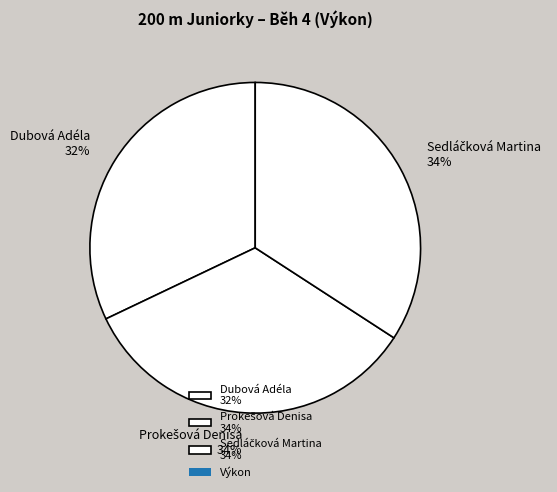

What percentage is the Dubová Adéla 32% slice, to the nearest percent?

32%